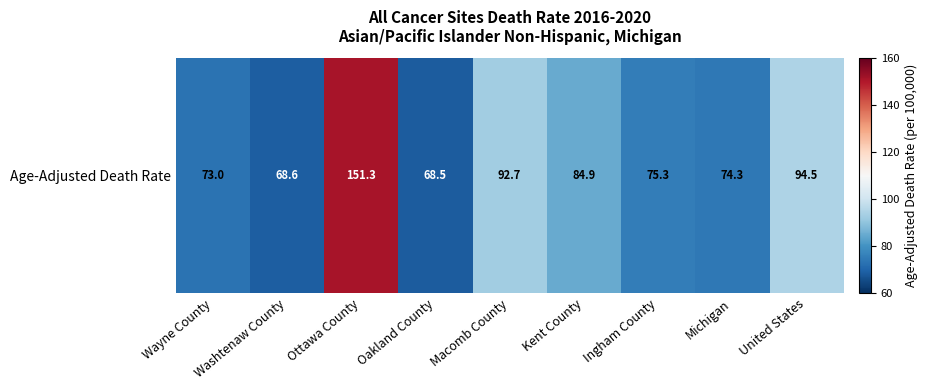

List the labels in order of value, smallest first.

Oakland County, Washtenaw County, Wayne County, Michigan, Ingham County, Kent County, Macomb County, United States, Ottawa County